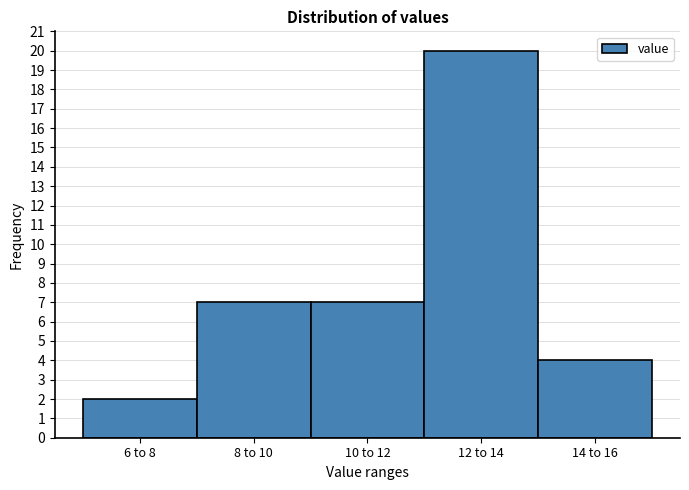

Reading right to left, what are all the values shown in this chart?

4	20	7	7	2